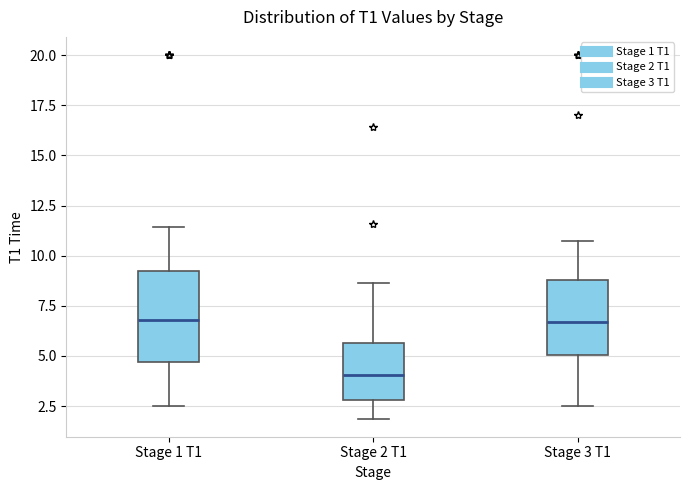

Reading left to right, read every box against the y-axis: the position of its median line, the range the box covers, and the ends of its whiskers. The values are not printed on the chart, so give them approximately, as read against the axis.

Stage 1 T1: median 7.0, box 4.5 to 9.0, whiskers 2.5 to 11.5
Stage 2 T1: median 4.0, box 3.0 to 5.5, whiskers 2.0 to 8.5
Stage 3 T1: median 6.5, box 5.0 to 9.0, whiskers 2.5 to 10.5